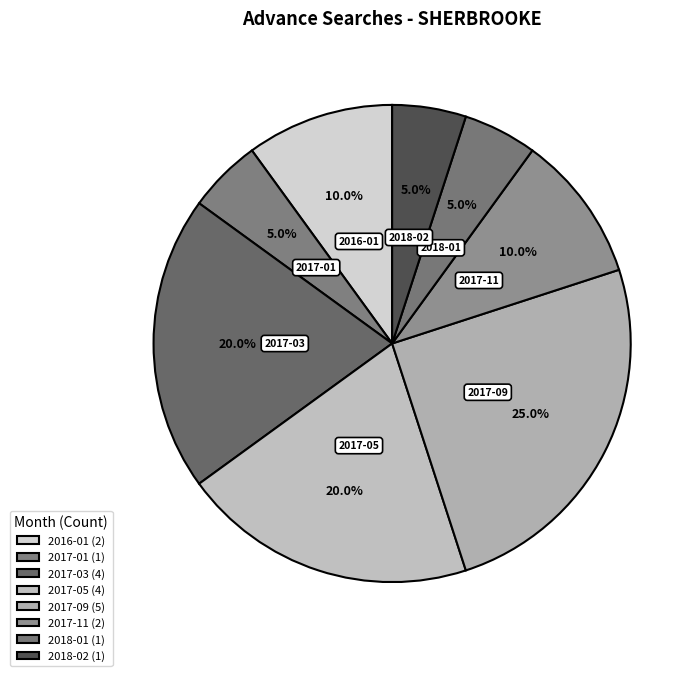

What percentage is the 2016-01 slice, to the nearest percent?

10%